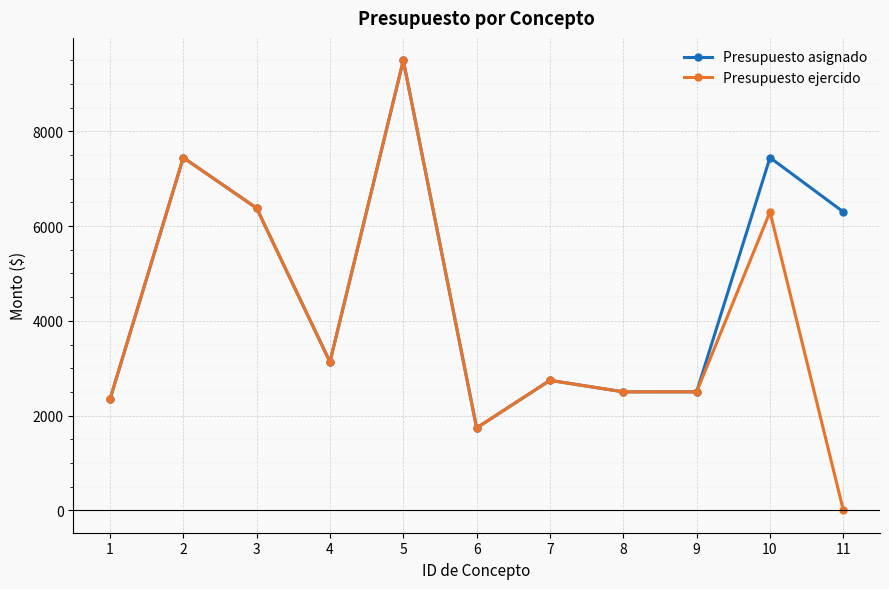

Which label corresponds to the largest value in the chart?

5